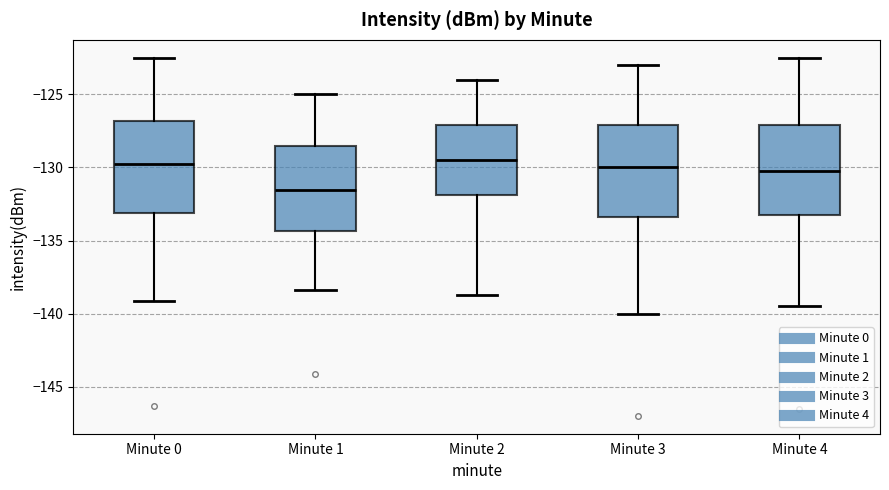

Which box's median line is the lowest?

Minute 1